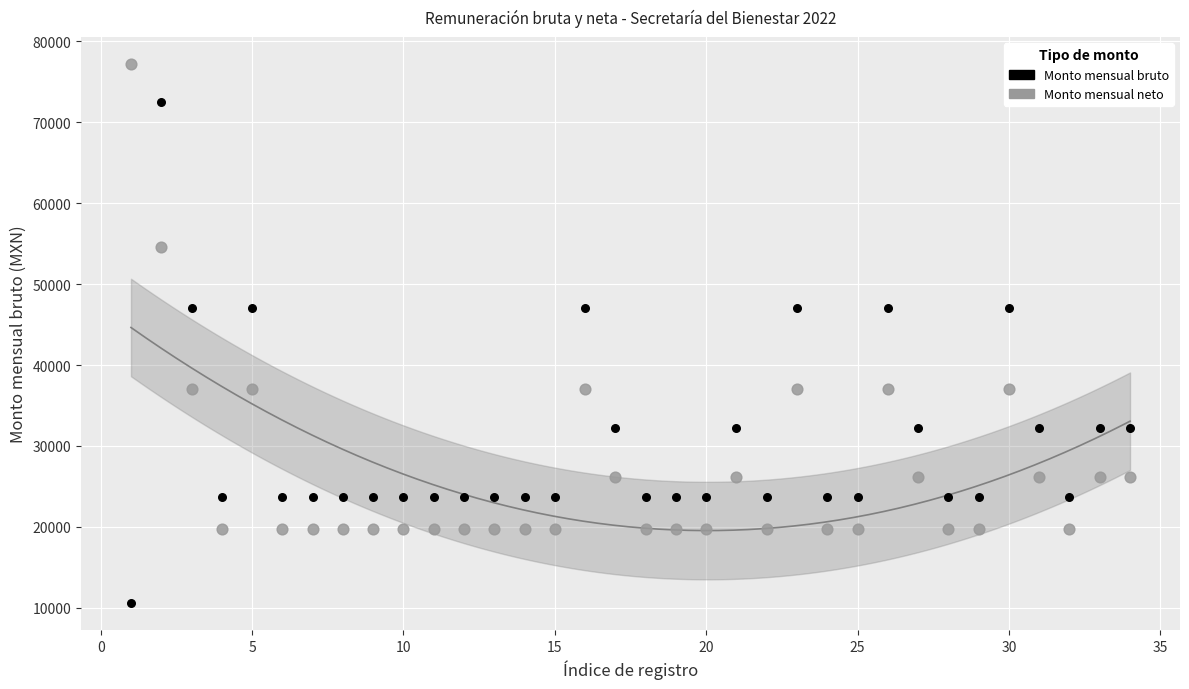

Which series reaches the minimum Y coordinate?

Monto mensual bruto